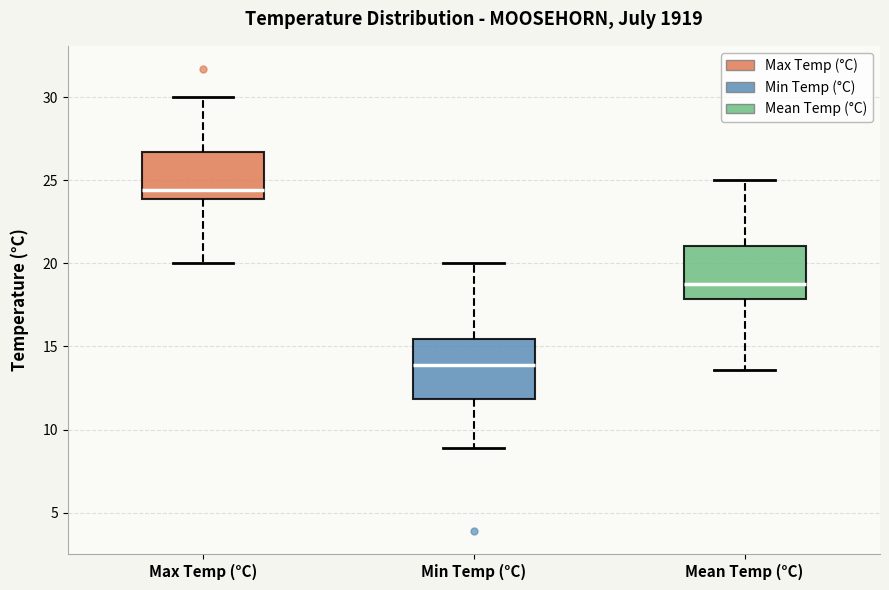

Reading left to right, transcribe this box plot: for each box, give where its median line is, the range the box spans, and where its two whiskers end, as read against the y-axis. The values are not printed on the chart, so give them approximately, as read against the axis.

Max Temp (°C): median 24.5, box 24.0 to 26.5, whiskers 20.0 to 30.0
Min Temp (°C): median 14.0, box 12.0 to 15.5, whiskers 9.0 to 20.0
Mean Temp (°C): median 19.0, box 18.0 to 21.0, whiskers 13.5 to 25.0